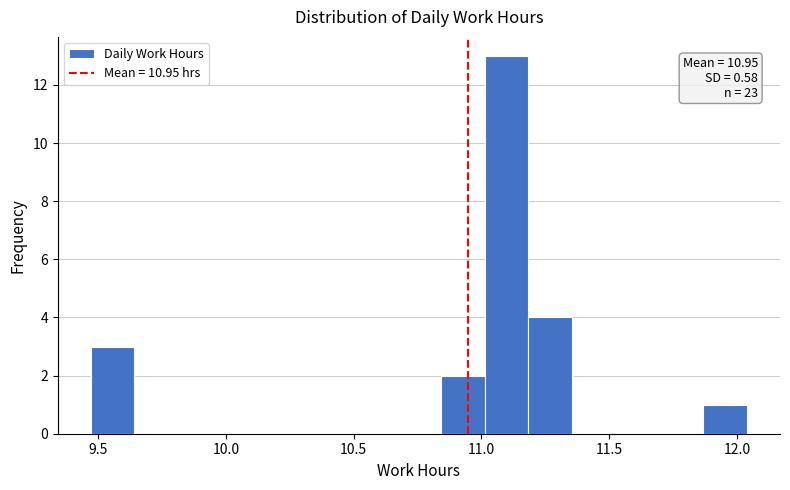

Read against the x-axis, roughly where is the centre of the tallest bar?

11.10